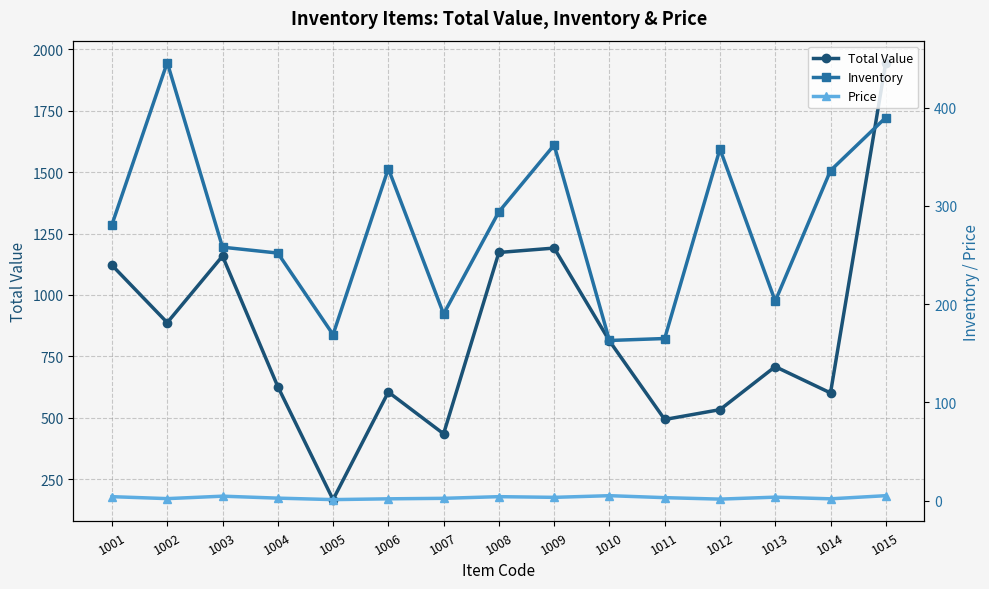

True or false: Total Value has a value of 1173.1 at 1008.

True